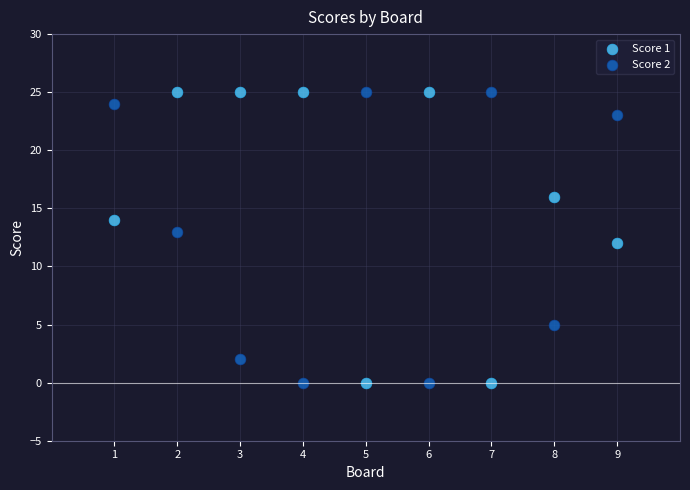

Across all data points, what is the range of X values (max minus min)?

8